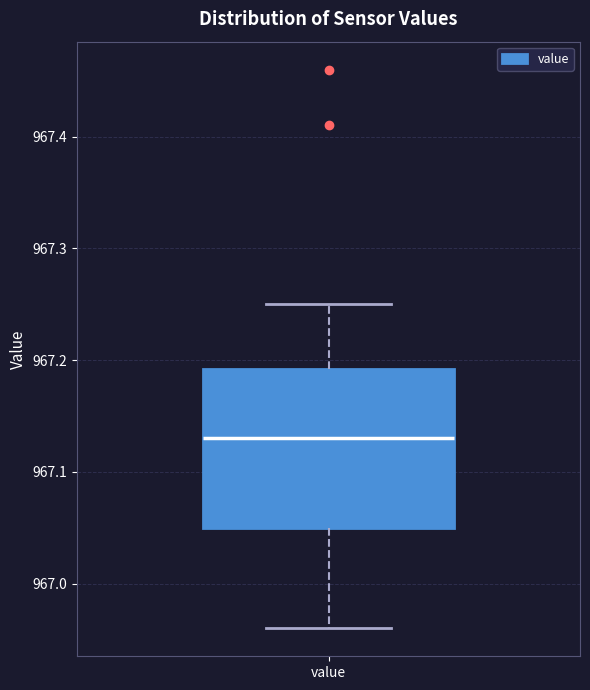

Where does the median line of the box for value sit on the y-axis? The values are not printed on the chart, so give them approximately, as read against the axis.

967.13